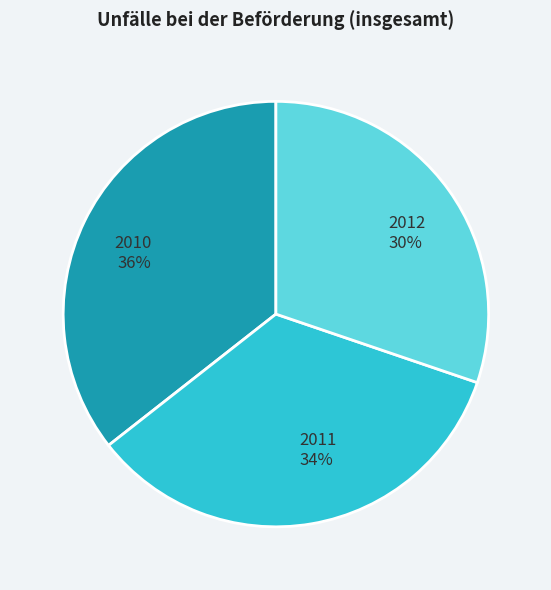

What is the ratio of the value at 2010 to the value at 2012?

1.2